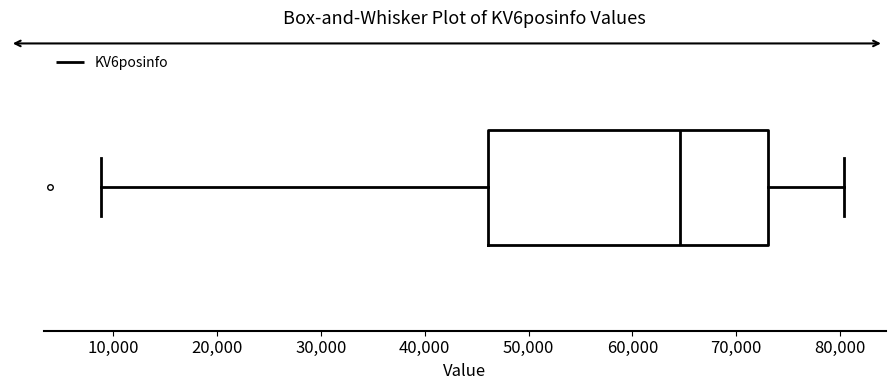

Read this box plot against the x-axis: the position of the median line, the range covered by the box, and the ends of both whiskers. The values are not printed on the chart, so give them approximately, as read against the axis.

median 65000, box 46000 to 73000, whiskers 9000 to 80000